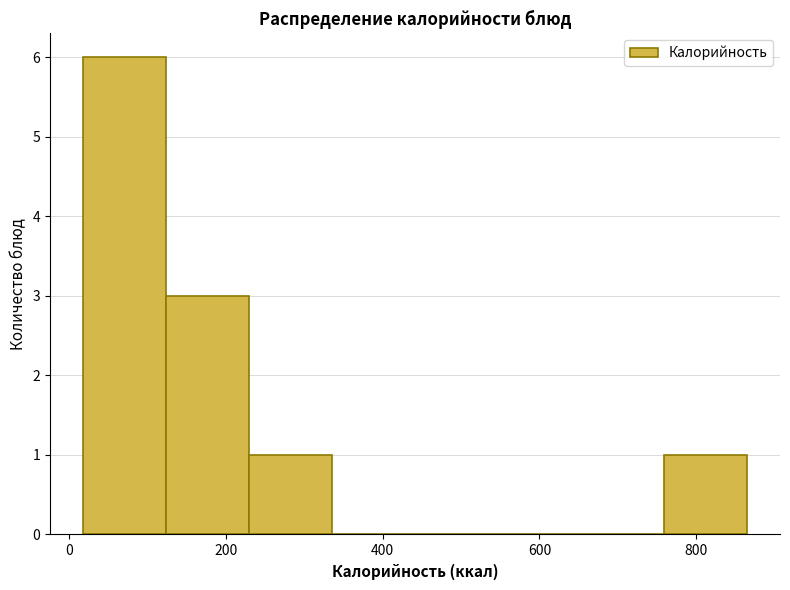

How tall is the bar that spans 20 to 120 on the x-axis? Neither the bar edges nor the heights are printed on the chart, so give them approximately, as read against the axes.

6